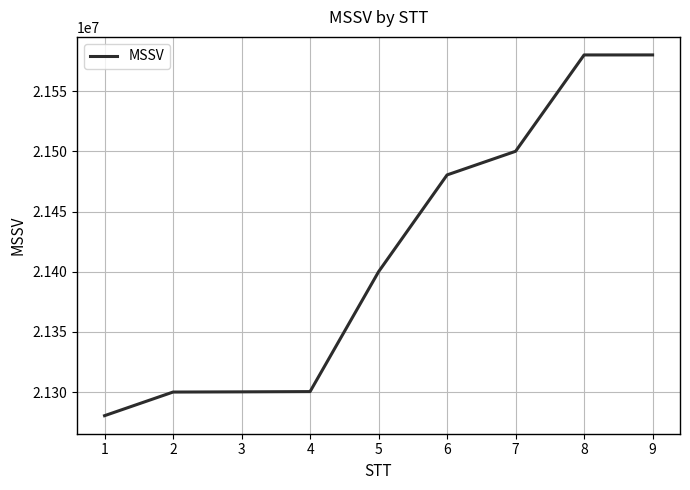

The chart shows a value of 21300494 at 4. True or false?

True